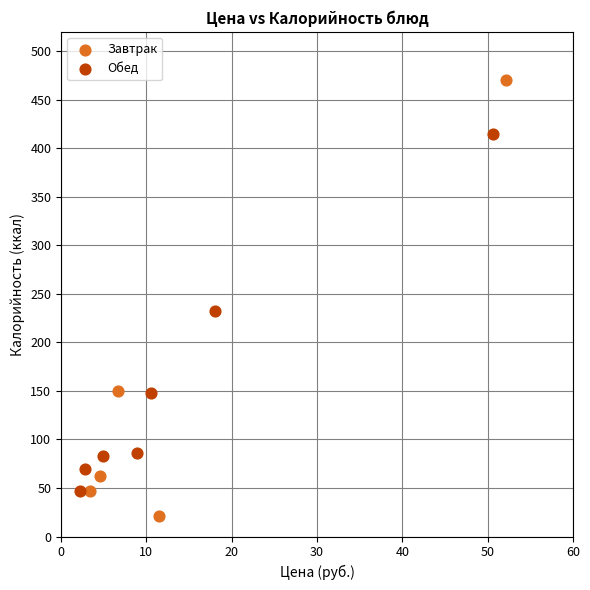

Which series contains the highest Y value?

Завтрак